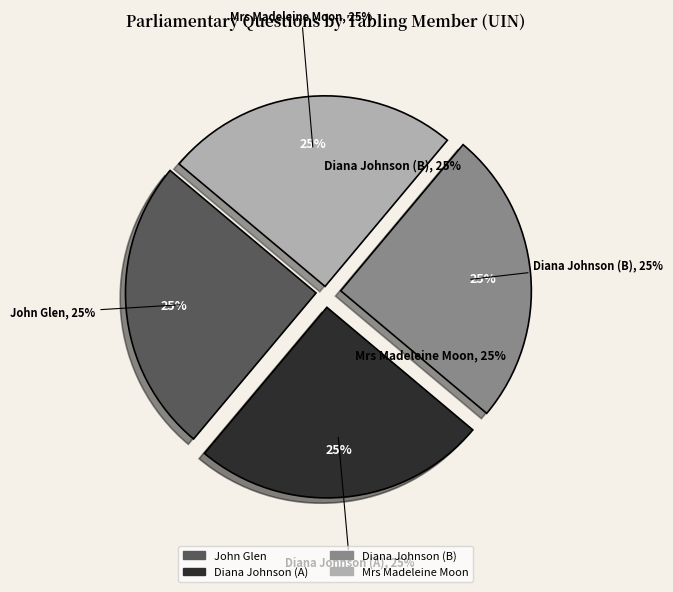

True or false: John Glen
(193844) accounts for 15% of the total.

False